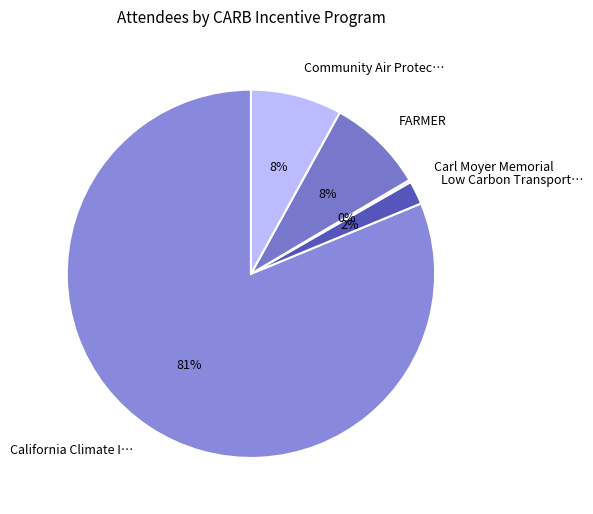

To the nearest percent, what is the average slice percentage?

20%